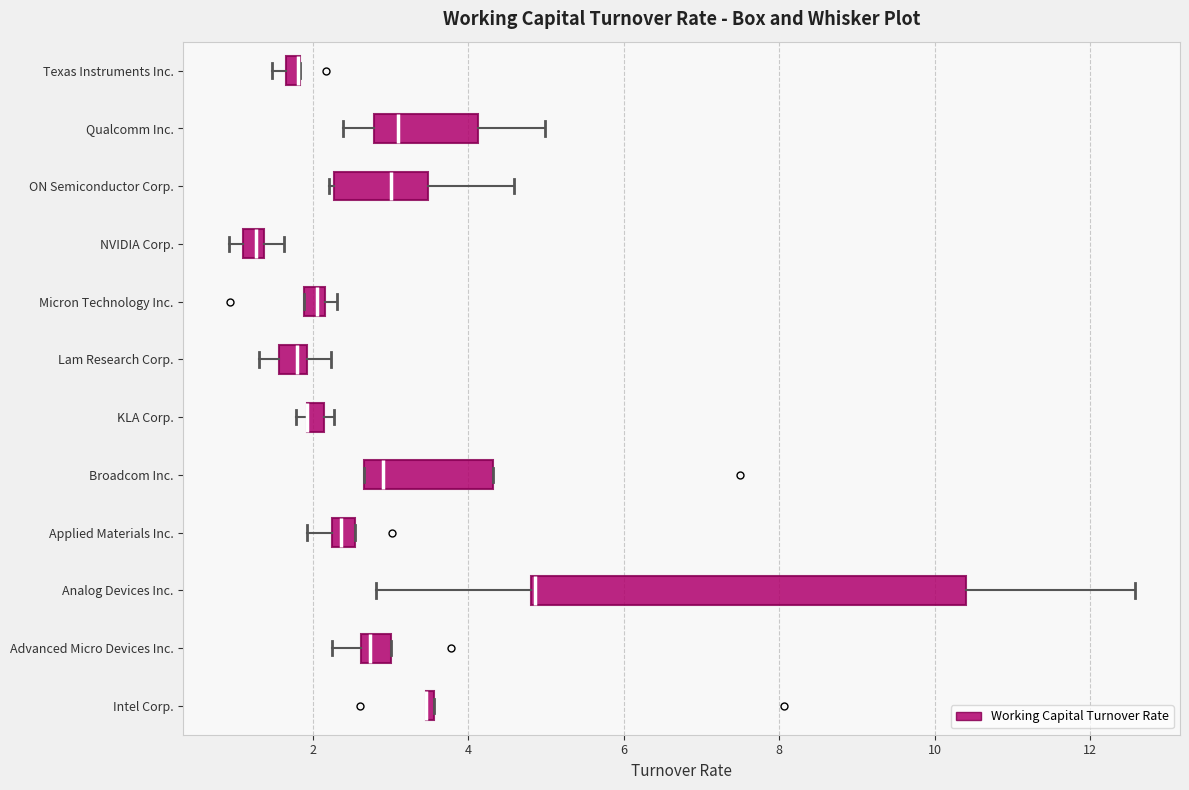

Where is the right edge of the box for Applied Materials Inc. on the x-axis? The values are not printed on the chart, so give them approximately, as read against the axis.

2.6